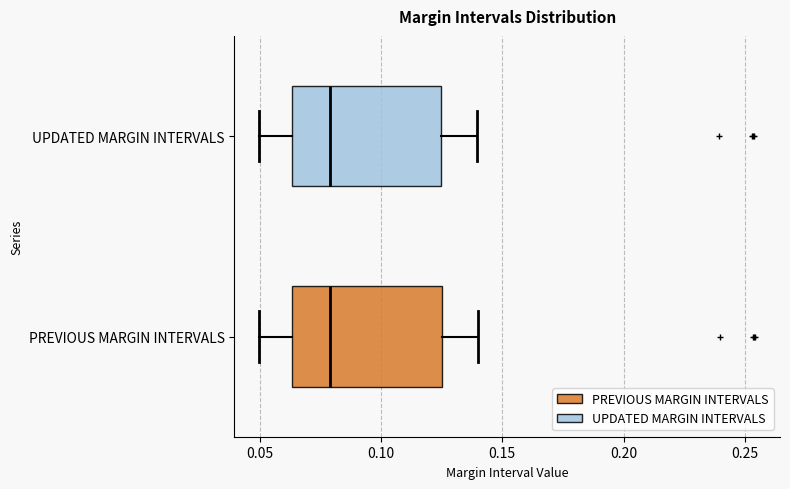

Where is the right edge of the box for PREVIOUS MARGIN INTERVALS on the x-axis? The values are not printed on the chart, so give them approximately, as read against the axis.

0.125